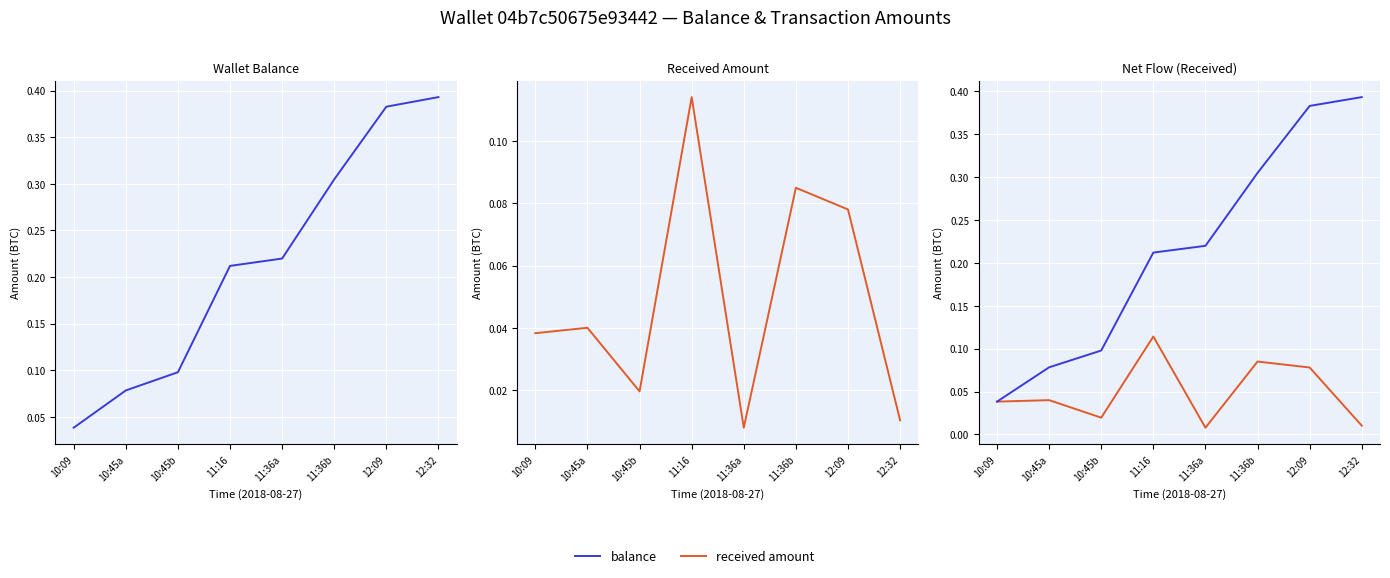

Does the chart display data point markers on the line(s)?

No